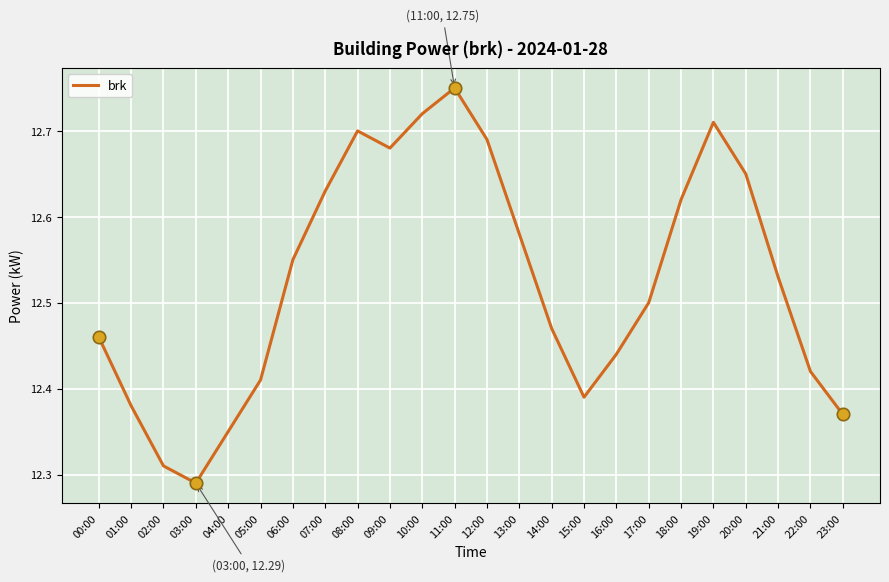

Which has a higher value, 09:00 or 15:00?

09:00